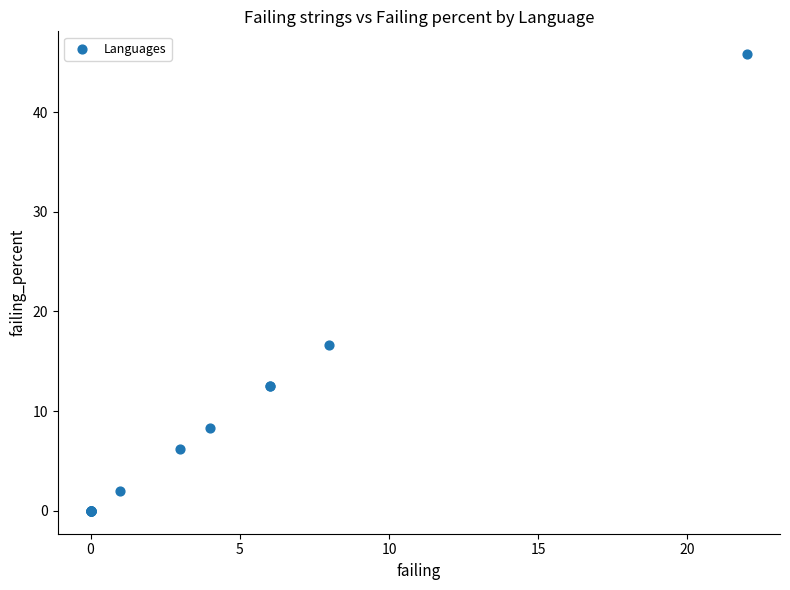

What Y value in the scatter plot is closest to 22?

16.6